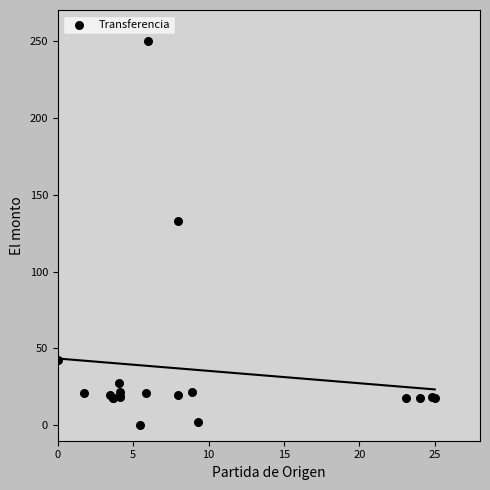

What Y value in the scatter plot is closest to 125?

132.8